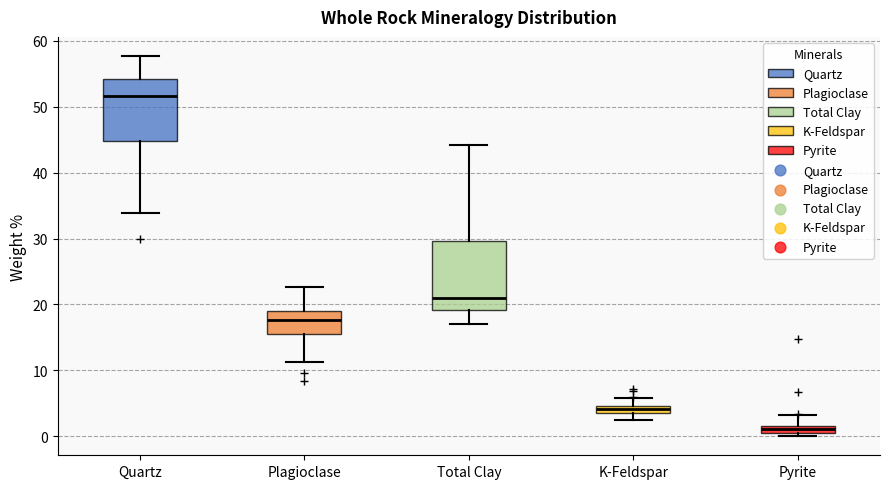

Which box's median line is the highest?

Quartz